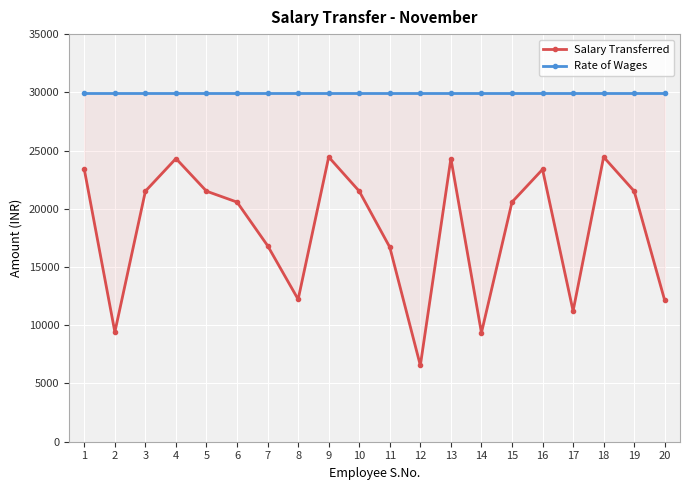

How many lines are shown in the chart?

2